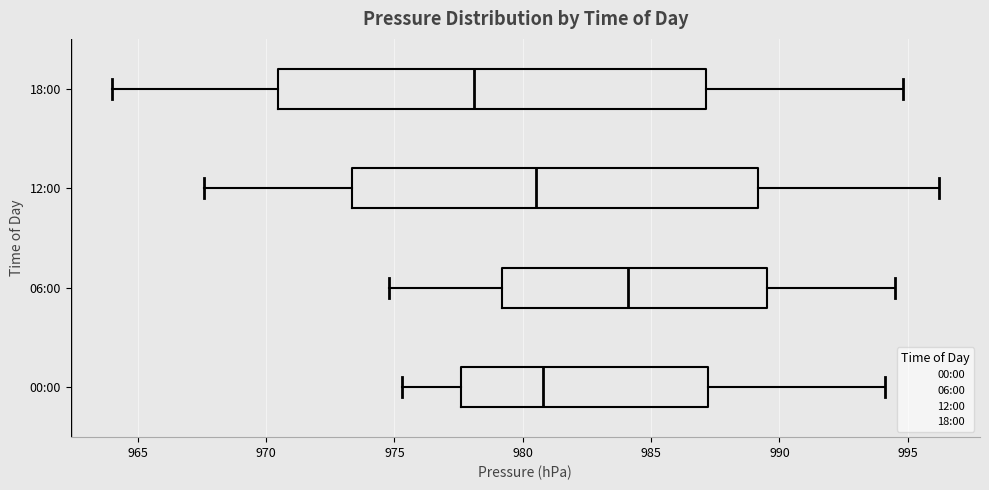

Comparing the boxes themselves (not the whiskers), which one is the widest?

18:00